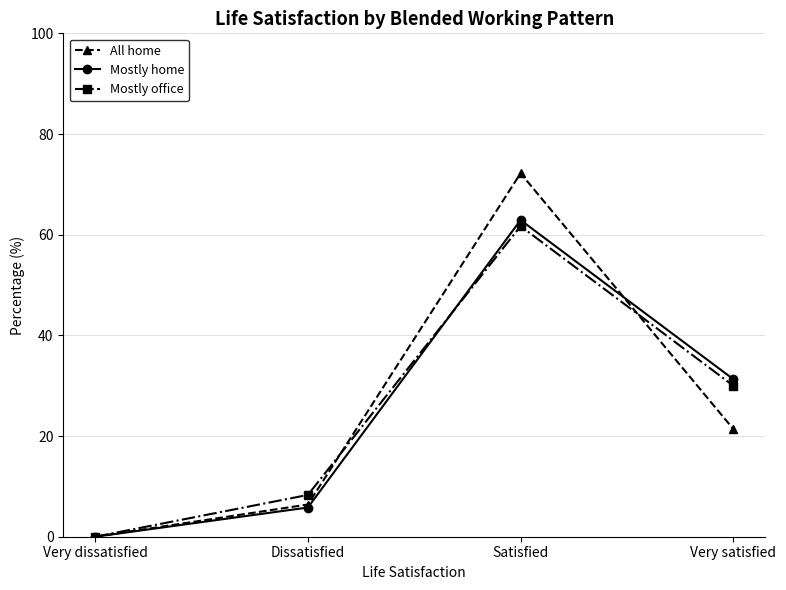

At which category is the sum across all series the highest?

Satisfied